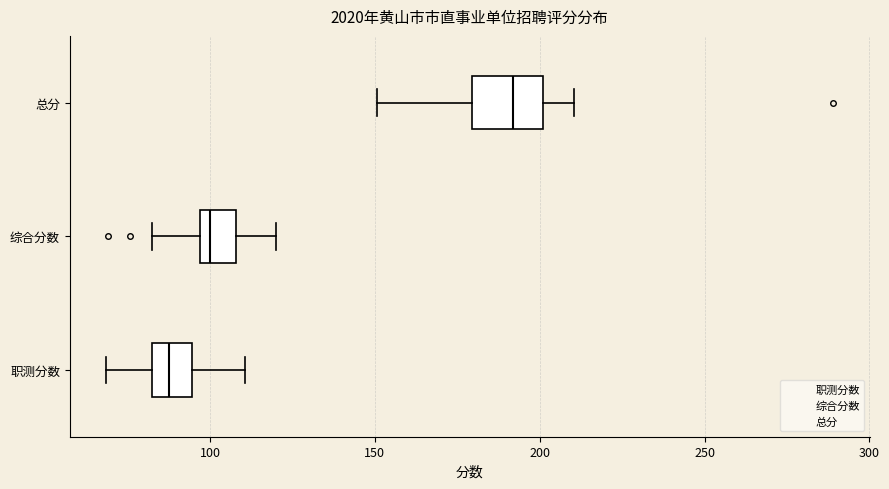

Reading bottom to top, read every box against the x-axis: the position of its median line, the range the box covers, and the ends of its whiskers. The values are not printed on the chart, so give them approximately, as read against the axis.

职测分数: median 90, box 85 to 95, whiskers 70 to 110
综合分数: median 100, box 95 to 110, whiskers 85 to 120
总分: median 190, box 180 to 200, whiskers 150 to 210